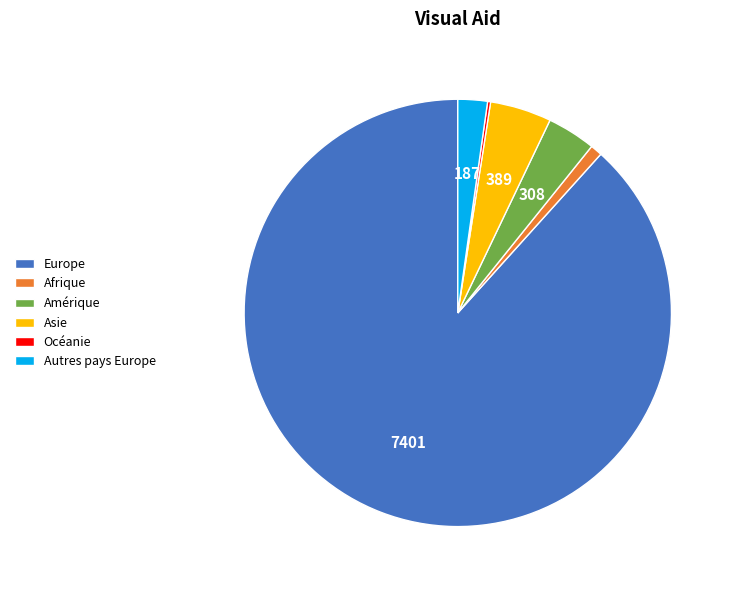

Which has a higher value, Europe or Autres pays Europe?

Europe